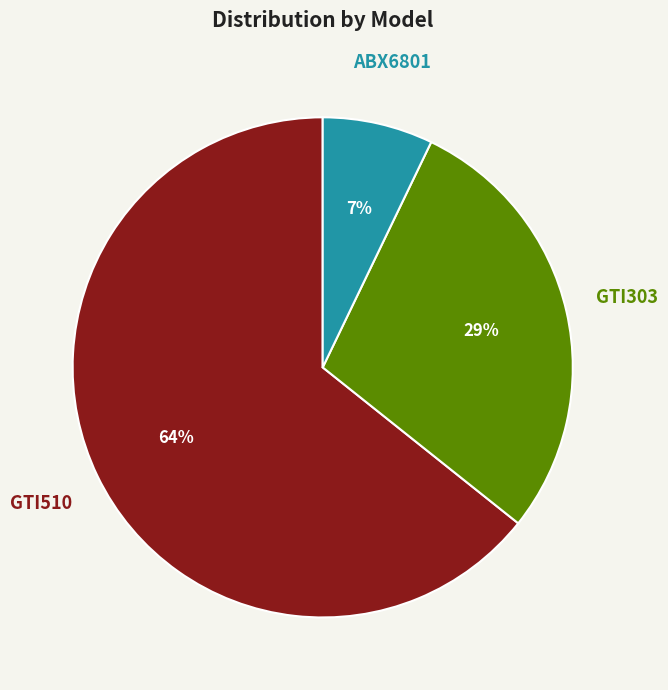

Which has a higher value, ABX6801 or GTI510?

GTI510